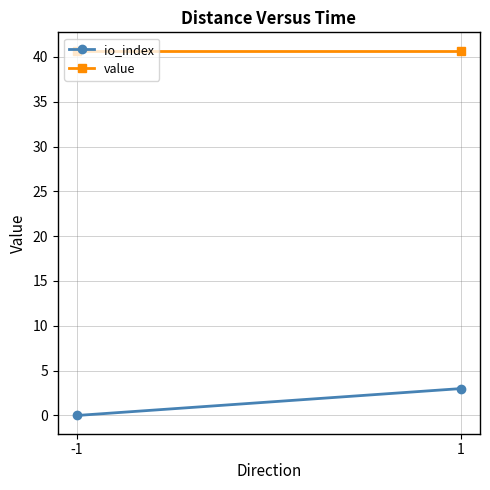

Between -1 and 1, which series saw the biggest shift?

io_index